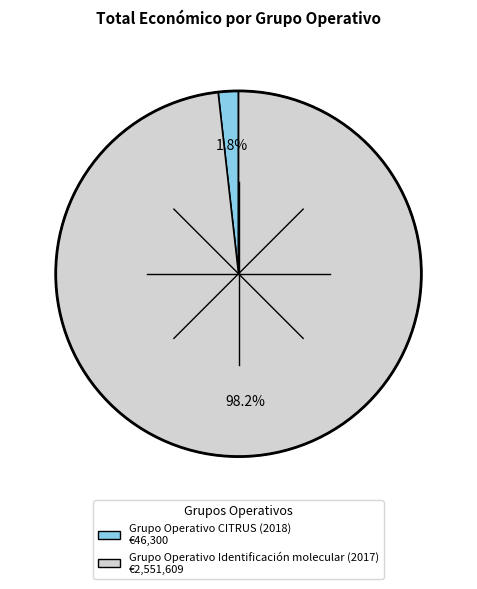

Combined, do Grupo Operativo Identificación molecular (2017) and Grupo Operativo CITRUS (2018) account for over 50%?

Yes